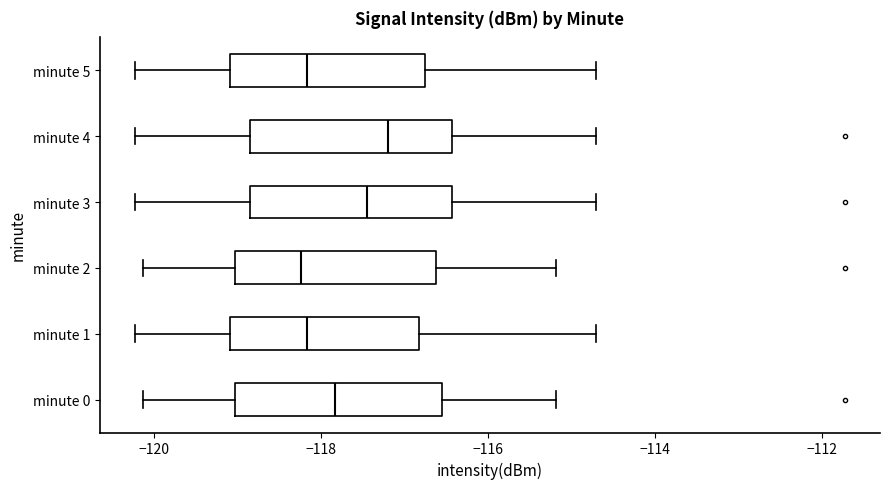

Reading bottom to top, transcribe this box plot: for each box, give where its median line is, the range the box spans, and where its two whiskers end, as read against the x-axis. The values are not printed on the chart, so give them approximately, as read against the axis.

minute 0: median -117.8, box -119.0 to -116.6, whiskers -120.2 to -115.2
minute 1: median -118.2, box -119.0 to -116.8, whiskers -120.2 to -114.6
minute 2: median -118.2, box -119.0 to -116.6, whiskers -120.2 to -115.2
minute 3: median -117.4, box -118.8 to -116.4, whiskers -120.2 to -114.6
minute 4: median -117.2, box -118.8 to -116.4, whiskers -120.2 to -114.6
minute 5: median -118.2, box -119.0 to -116.8, whiskers -120.2 to -114.6